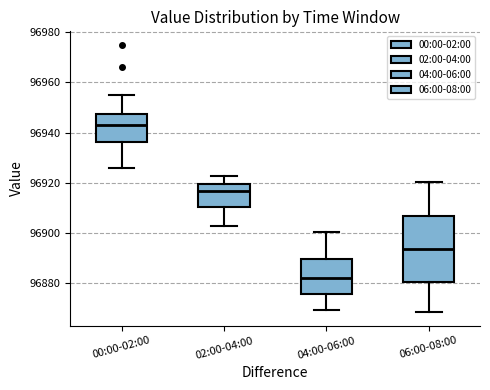

Where does the median line of the box for 04:00-06:00 sit on the y-axis? The values are not printed on the chart, so give them approximately, as read against the axis.

96882